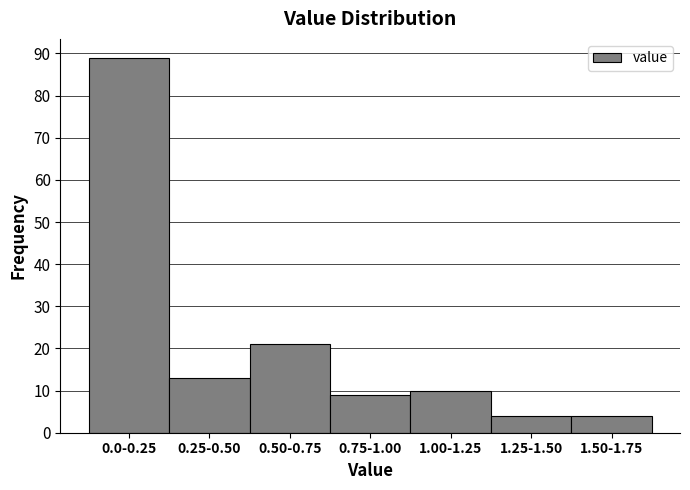

Reading left to right, what are all the values shown in this chart?

89	13	21	9	10	4	4